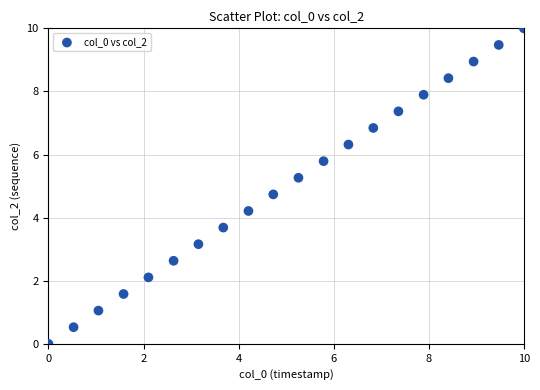

What is the range of Y values (max minus min)?

10.0